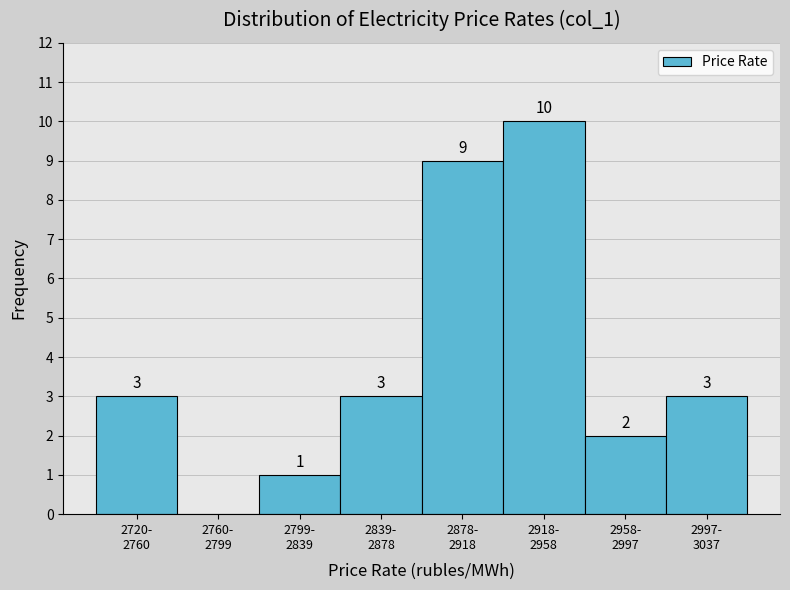

What is the greatest value displayed?

10